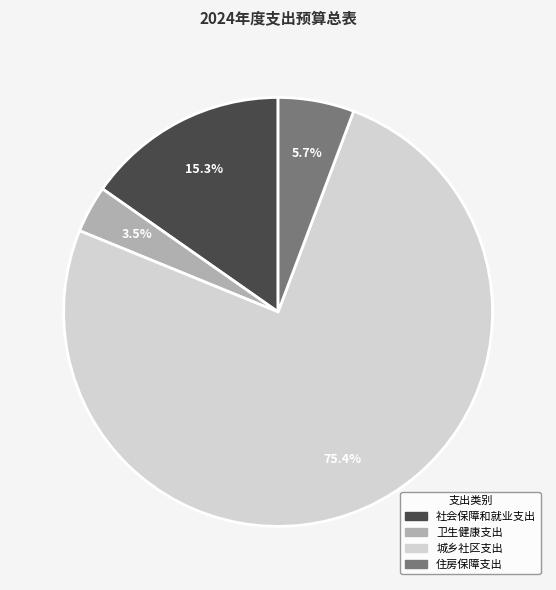

Does 城乡社区支出 account for over 50% of the chart?

Yes